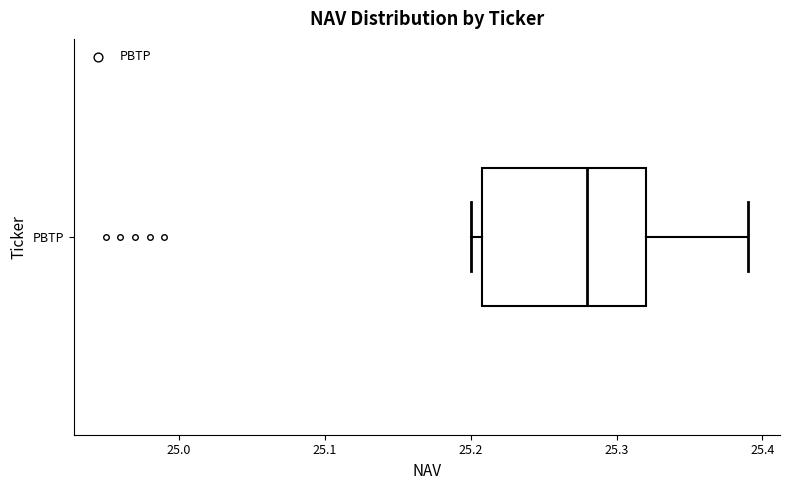

Transcribe this box plot: give where the median line is, the range the box spans, and where the two whiskers end, as read against the x-axis. The values are not printed on the chart, so give them approximately, as read against the axis.

median 25.28, box 25.21 to 25.32, whiskers 25.20 to 25.39